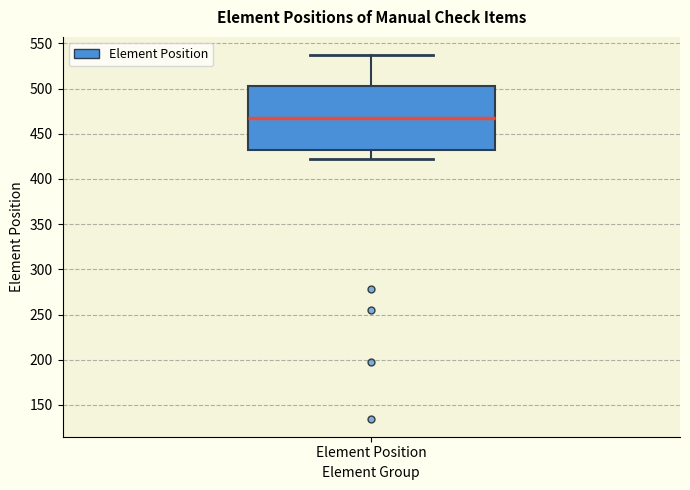

Where is the upper edge of the box for Element Position on the y-axis? The values are not printed on the chart, so give them approximately, as read against the axis.

505